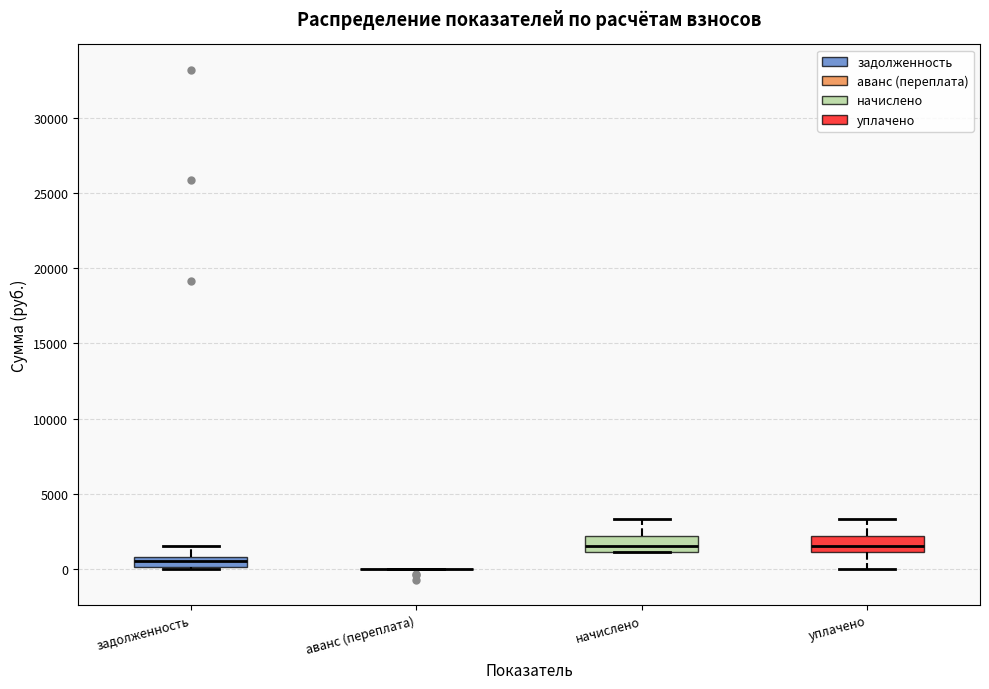

Where is the upper edge of the box for уплачено on the y-axis? The values are not printed on the chart, so give them approximately, as read against the axis.

2000